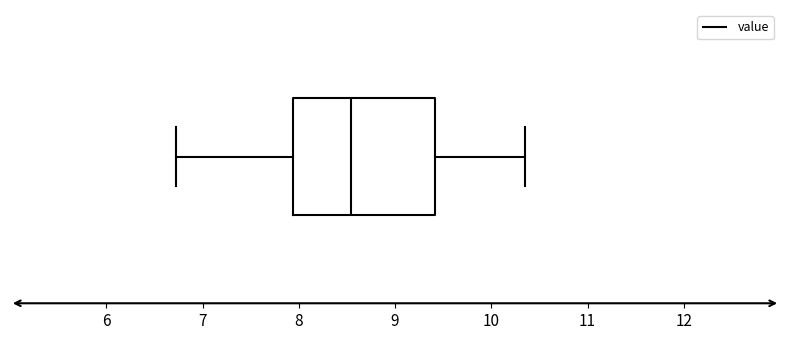

Transcribe this box plot: give where the median line is, the range the box spans, and where the two whiskers end, as read against the x-axis. The values are not printed on the chart, so give them approximately, as read against the axis.

median 8.5, box 7.9 to 9.4, whiskers 6.7 to 10.4